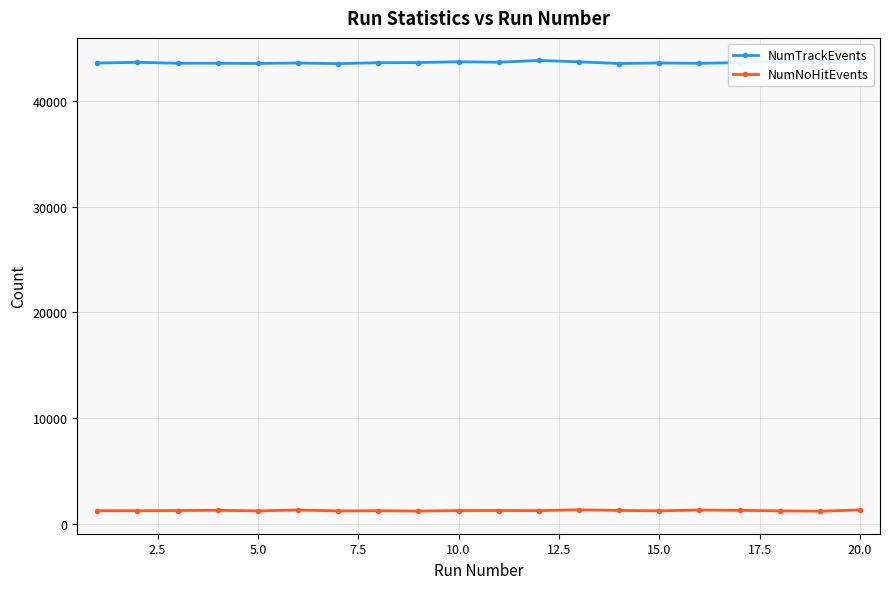

Which series has the largest range (max minus min)?

NumTrackEvents